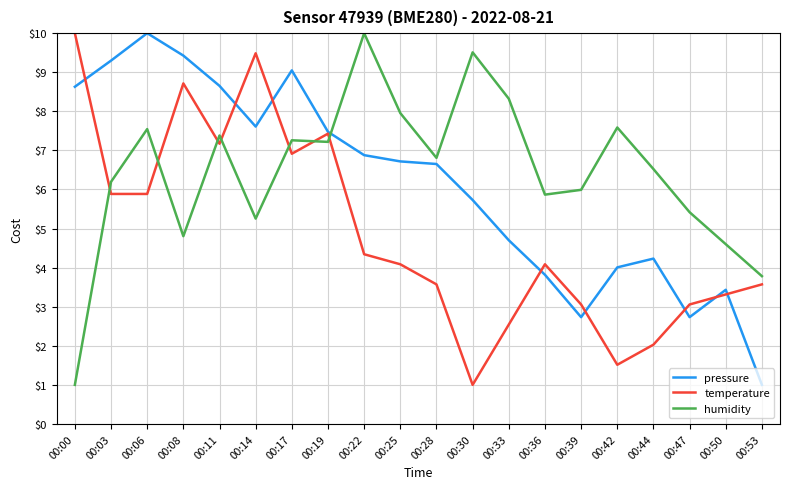

How many lines are shown in the chart?

3